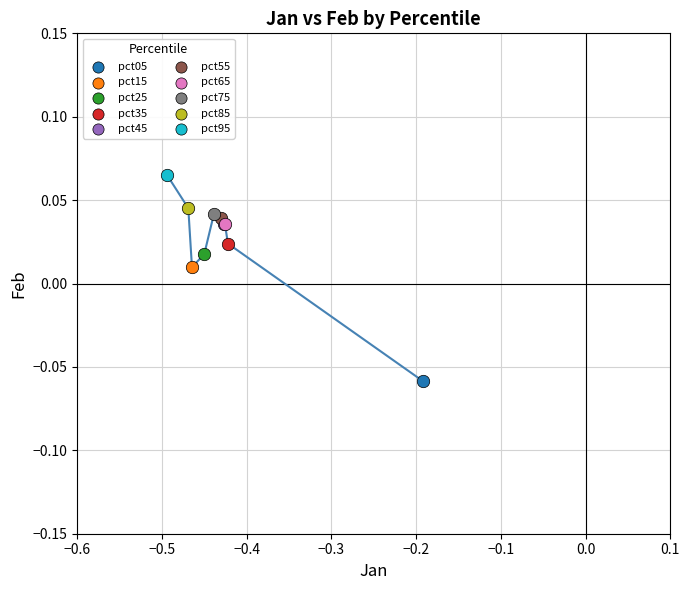

Which series contains the lowest Y value?

pct05